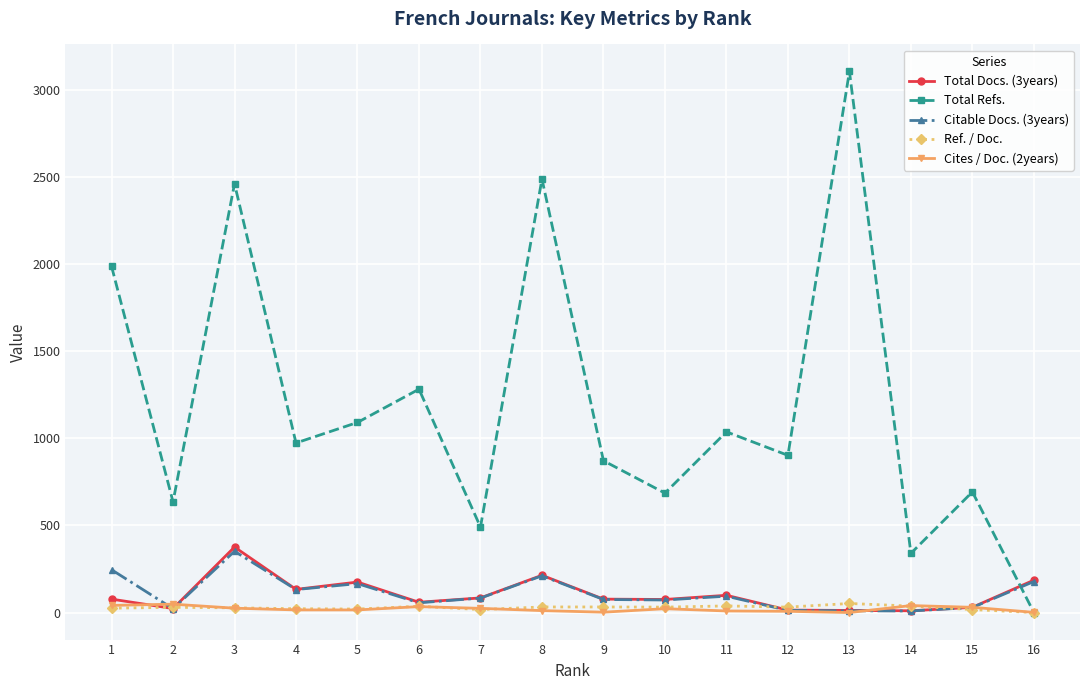

Which series has the largest total across all categories?

Total Refs.